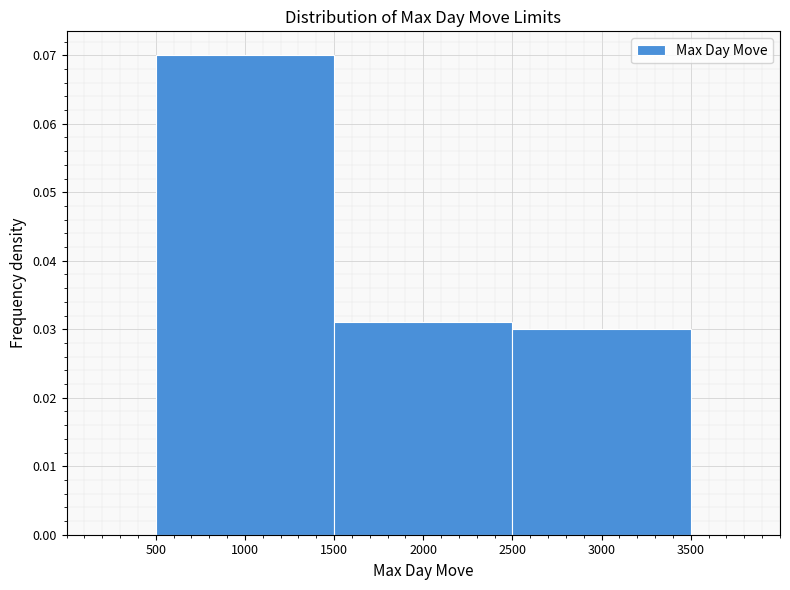

Over which range of the x-axis is the bar tallest?

500 to 1500